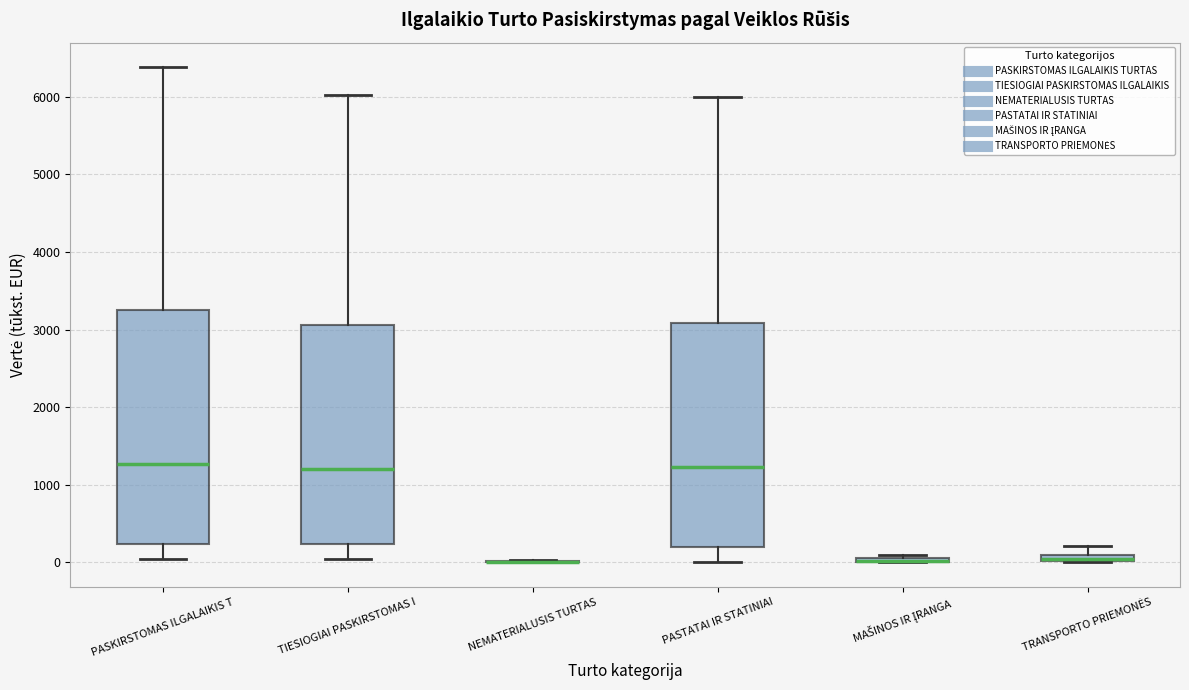

Comparing the boxes themselves (not the whiskers), which one is the tallest?

PASKIRSTOMAS ILGALAIKIS T